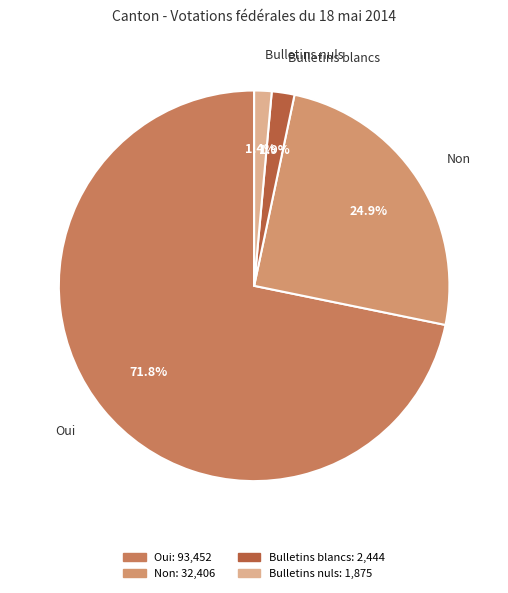

Combined, do Bulletins blancs and Non account for over 50%?

No